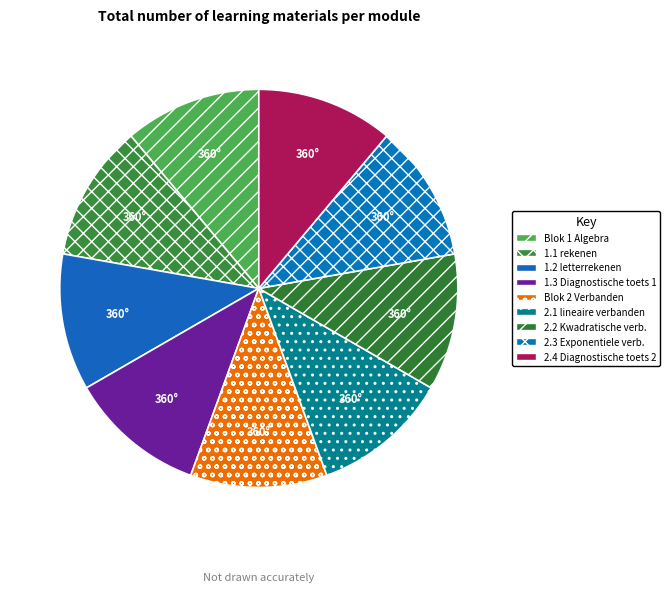

What percentage is NOT represented by 1.1 rekenen?

88.9%